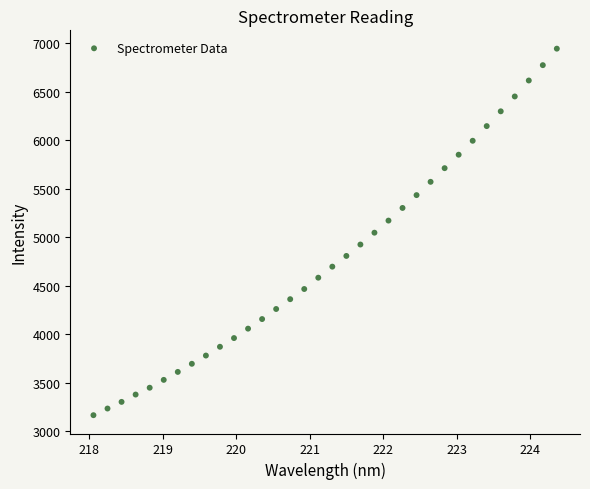

What is the range of X values (max minus min)?

6.3